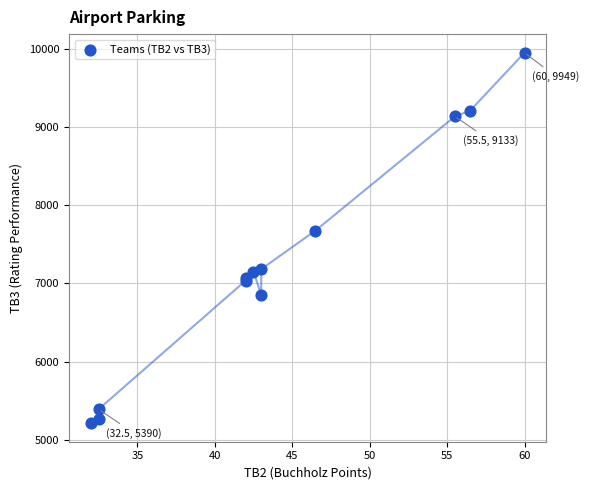

What Y value in the scatter plot is closest to 7580?

7674